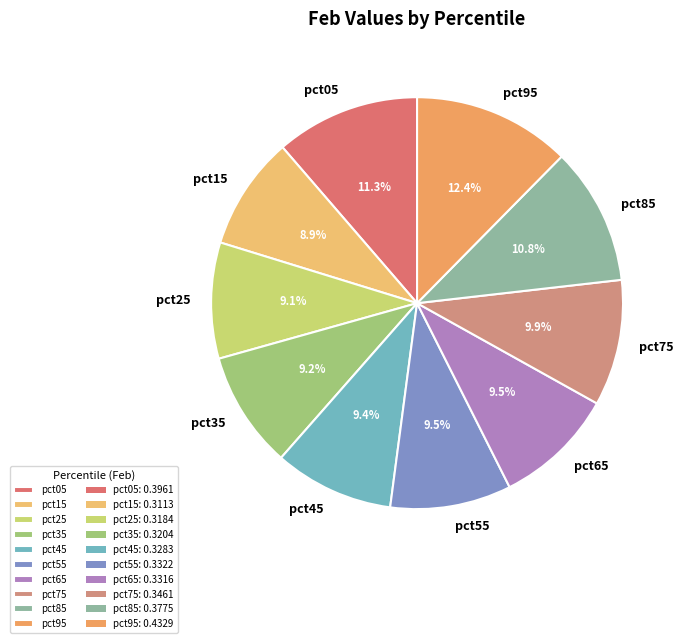

What percentage do pct25 and pct85 together represent?

19.9%